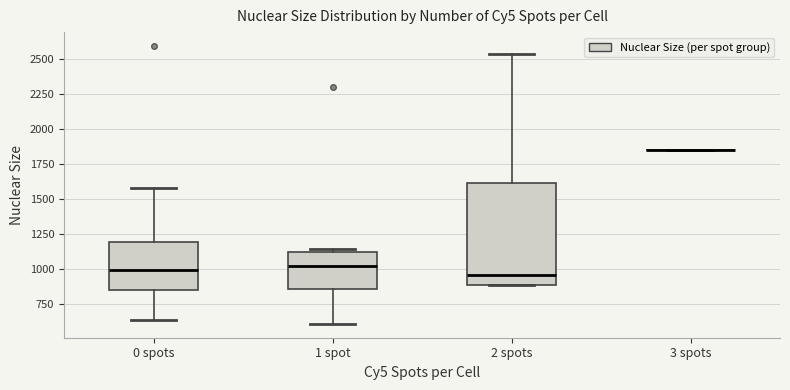

Reading left to right, transcribe this box plot: for each box, give where its median line is, the range the box spans, and where its two whiskers end, as read against the y-axis. The values are not printed on the chart, so give them approximately, as read against the axis.

0 spots: median 1000, box 850 to 1200, whiskers 650 to 1600
1 spot: median 1000, box 850 to 1100, whiskers 600 to 1150
2 spots: median 950, box 900 to 1600, whiskers 900 to 2550
3 spots: box collapsed to a line at 1850, whiskers 1850 to 1850